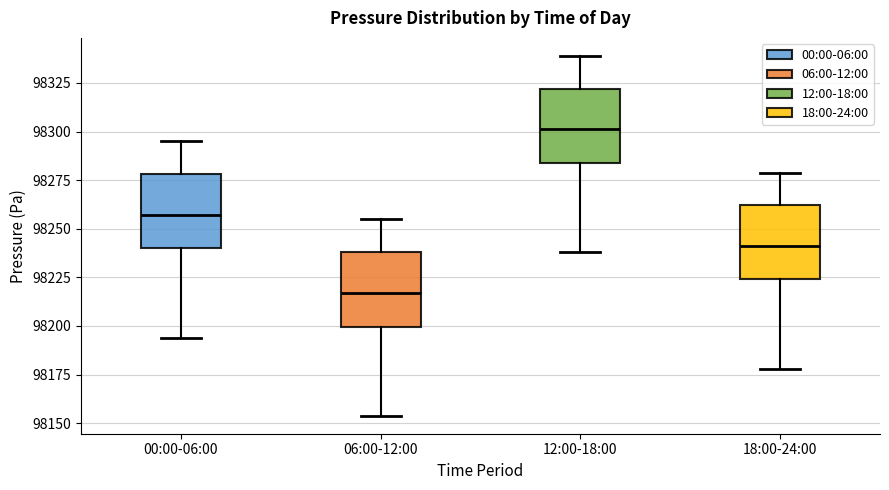

Reading left to right, read every box against the y-axis: the position of its median line, the range the box covers, and the ends of its whiskers. The values are not printed on the chart, so give them approximately, as read against the axis.

00:00-06:00: median 98255, box 98240 to 98280, whiskers 98195 to 98295
06:00-12:00: median 98215, box 98200 to 98240, whiskers 98155 to 98255
12:00-18:00: median 98300, box 98285 to 98320, whiskers 98240 to 98340
18:00-24:00: median 98240, box 98225 to 98260, whiskers 98180 to 98280